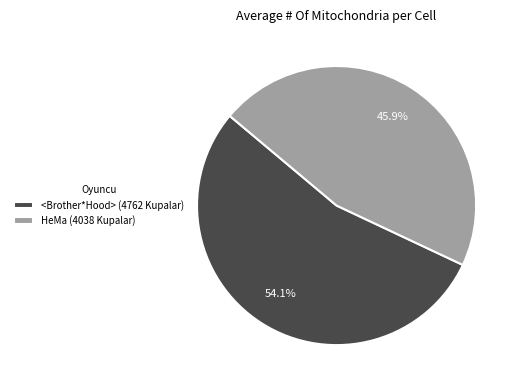

Is <Brother*Hood> (4762 Kupalar) the majority of the pie?

Yes